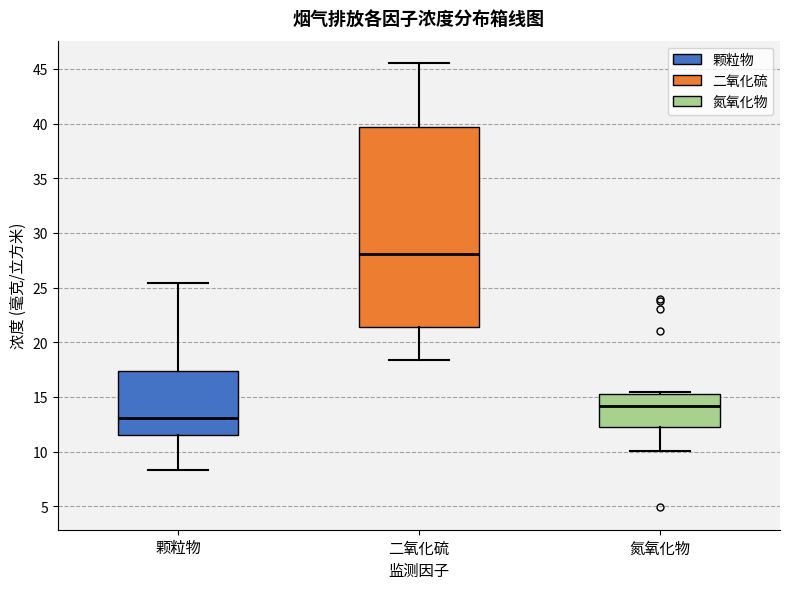

Reading left to right, read every box against the y-axis: the position of its median line, the range the box covers, and the ends of its whiskers. The values are not printed on the chart, so give them approximately, as read against the axis.

颗粒物: median 13.0, box 11.5 to 17.5, whiskers 8.5 to 25.5
二氧化硫: median 28.0, box 21.5 to 39.5, whiskers 18.5 to 45.5
氮氧化物: median 14.0, box 12.5 to 15.5, whiskers 10.0 to 15.5 (just above the box's upper edge)